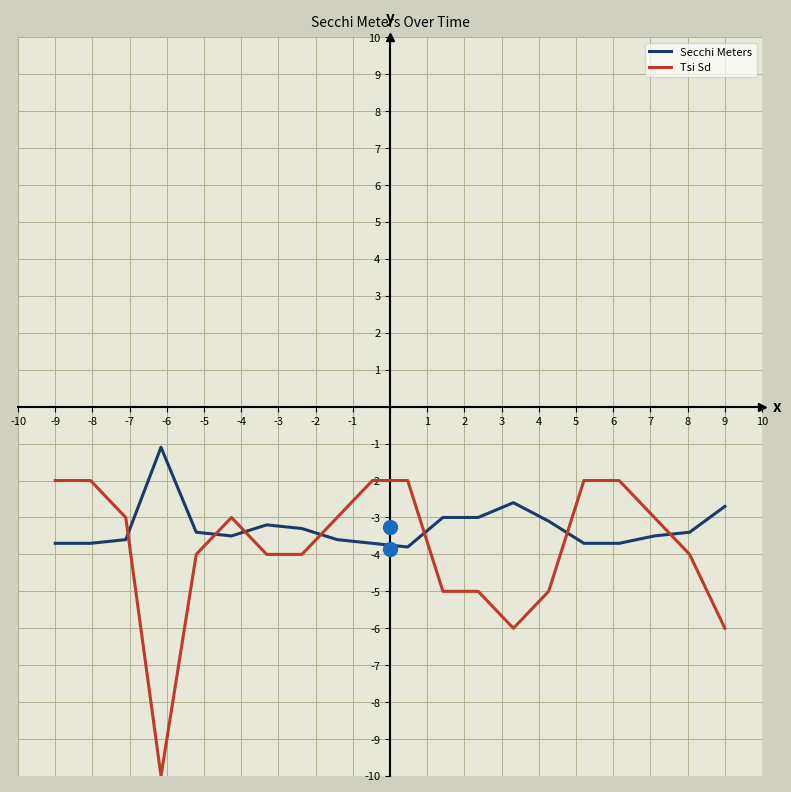

How many times do Secchi Meters and Tsi Sd cross each other?

7